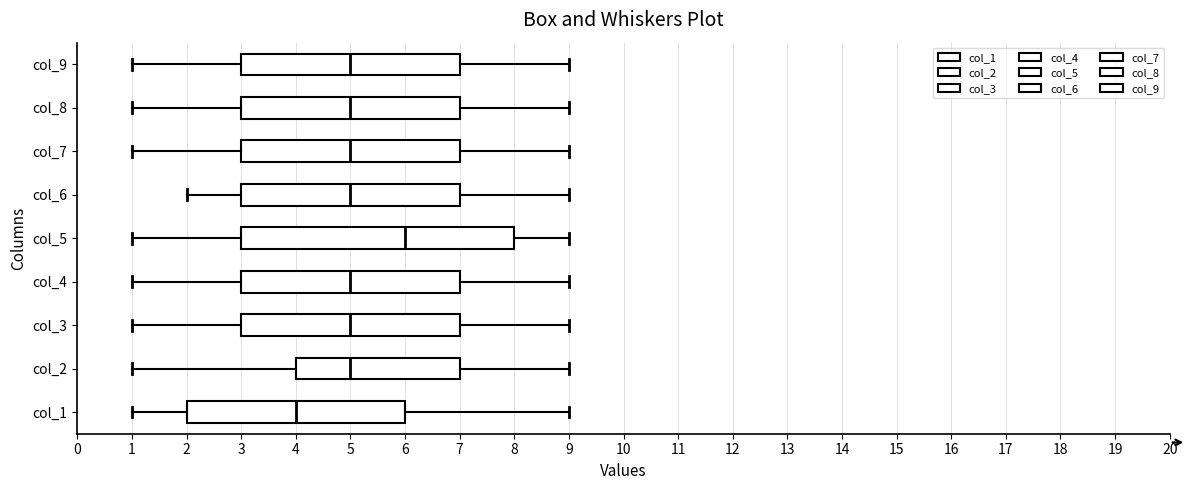

Where is the left edge of the box for col_9 on the x-axis? The values are not printed on the chart, so give them approximately, as read against the axis.

3